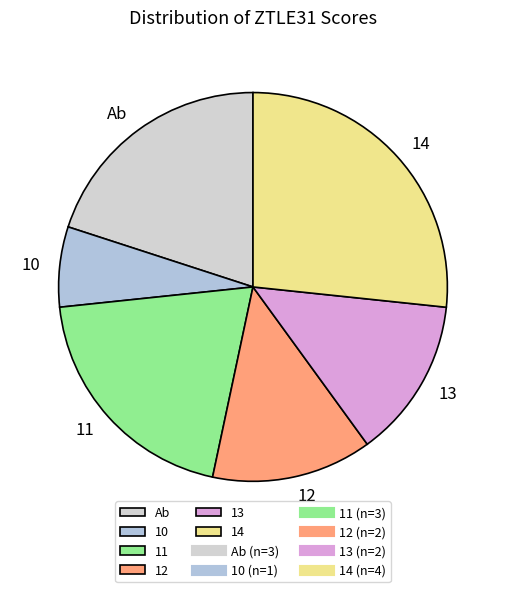

The 12 slice represents 6% of the pie. True or false?

False